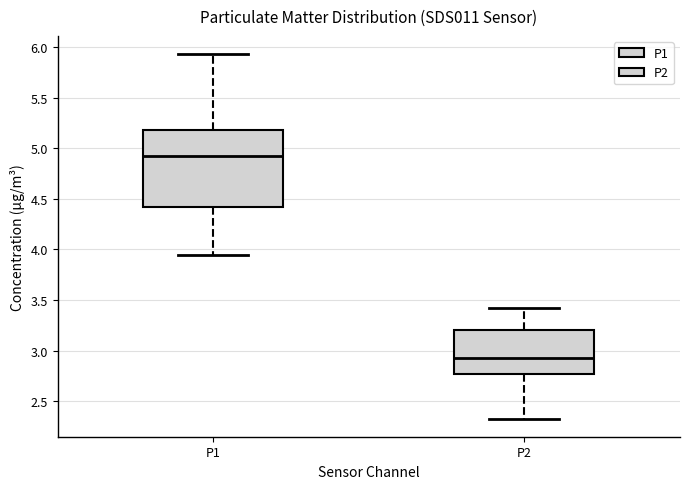

Reading left to right, read every box against the y-axis: the position of its median line, the range the box covers, and the ends of its whiskers. The values are not printed on the chart, so give them approximately, as read against the axis.

P1: median 4.95, box 4.40 to 5.20, whiskers 3.95 to 5.95
P2: median 2.95, box 2.75 to 3.20, whiskers 2.35 to 3.40